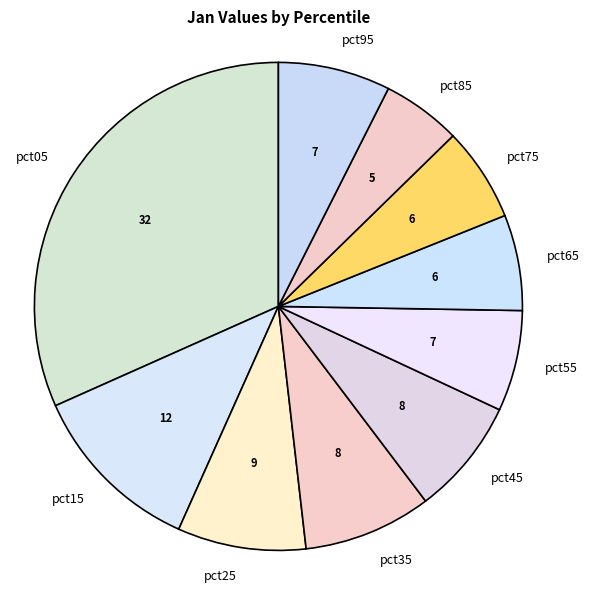

Which category has the smallest portion of the pie?

pct85